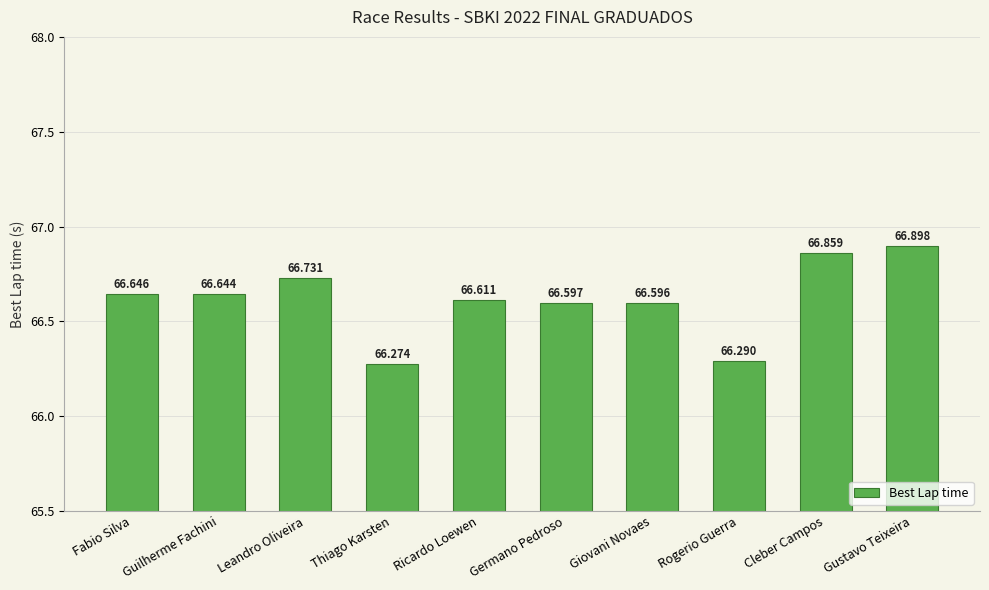

What is the label of the 2nd bar from the right?

Cleber Campos